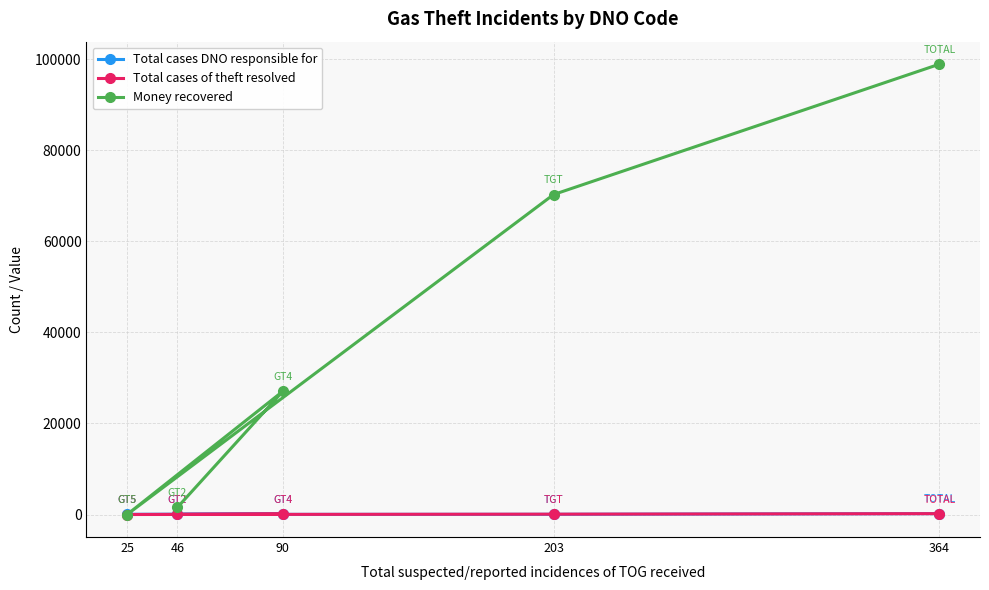

In Total cases DNO responsible for, how many points are lower than both neighbors (excluding endpoints)?

1